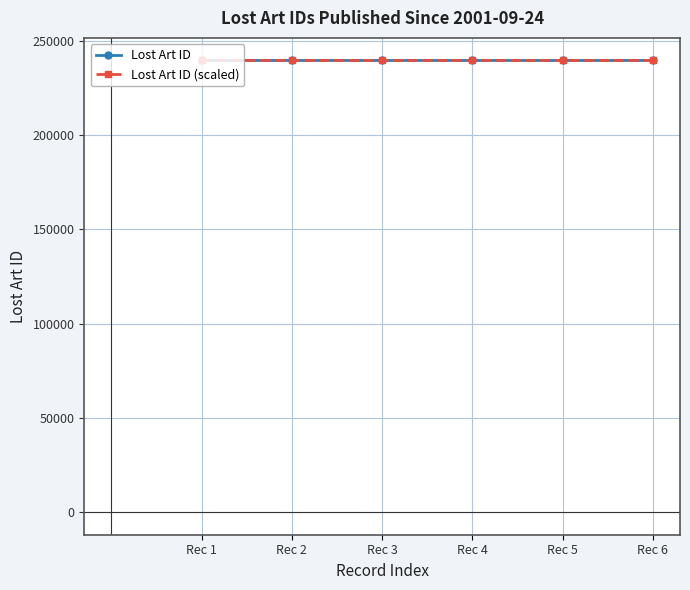

True or false: Lost Art ID has more than 0 points higher than both neighbors.

True